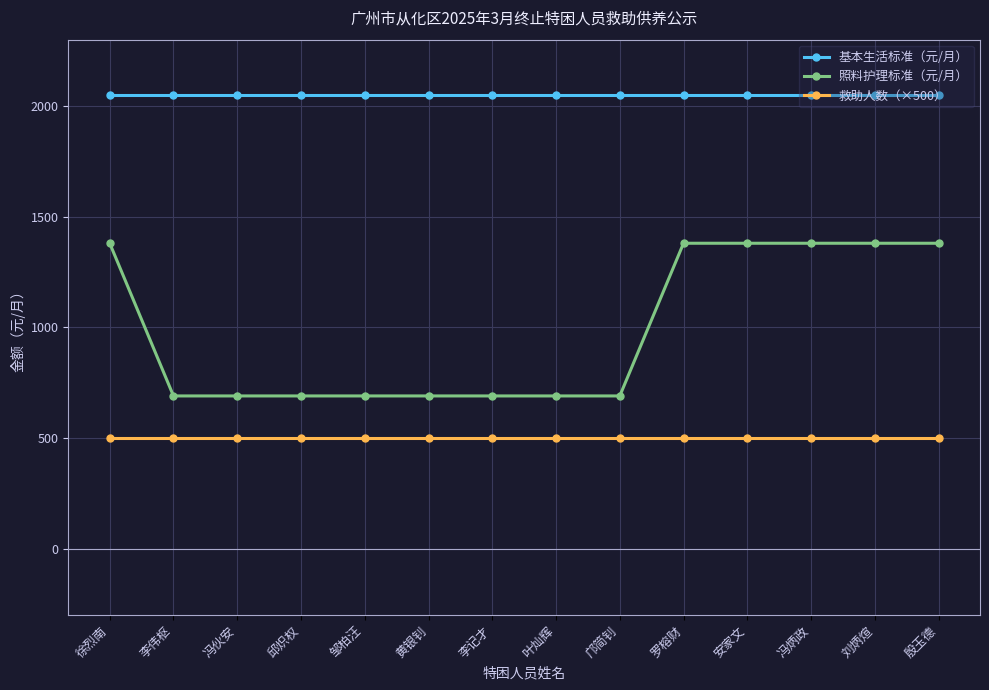

Reading left to right, list all the values displayed in this chart.

基本生活标准（元/月）: 徐烈南=2052	李伟枢=2052	冯伙安=2052	邱炽权=2052	邹柏汪=2052	黄银钊=2052	李记才=2052	叶灿辉=2052	邝简钊=2052	罗榕财=2052	安家文=2052	冯炳政=2052	刘炳煊=2052	殷玉德=2052
照料护理标准（元/月）: 徐烈南=1380	李伟枢=690	冯伙安=690	邱炽权=690	邹柏汪=690	黄银钊=690	李记才=690	叶灿辉=690	邝简钊=690	罗榕财=1380	安家文=1380	冯炳政=1380	刘炳煊=1380	殷玉德=1380
救助人数（×500）: 徐烈南=500	李伟枢=500	冯伙安=500	邱炽权=500	邹柏汪=500	黄银钊=500	李记才=500	叶灿辉=500	邝简钊=500	罗榕财=500	安家文=500	冯炳政=500	刘炳煊=500	殷玉德=500